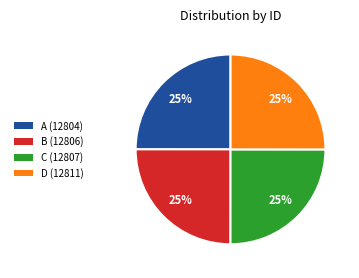

Is there a majority slice in this chart?

No